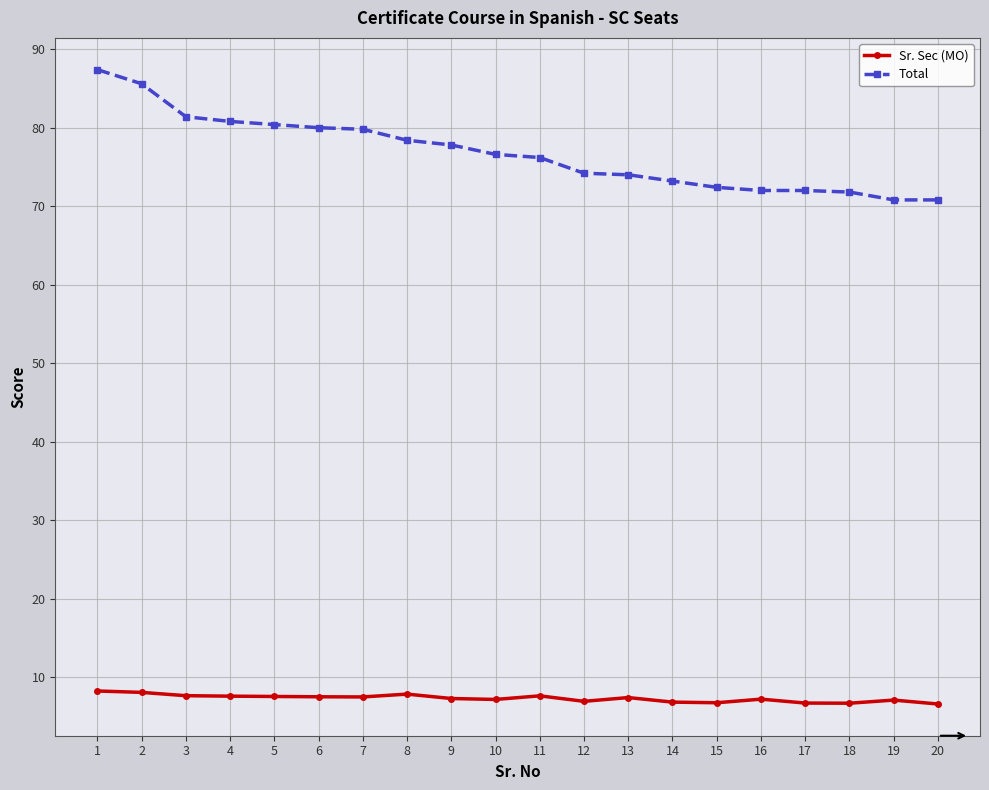

True or false: Sr. Sec (MO) has more than 2 points higher than both neighbors.

True